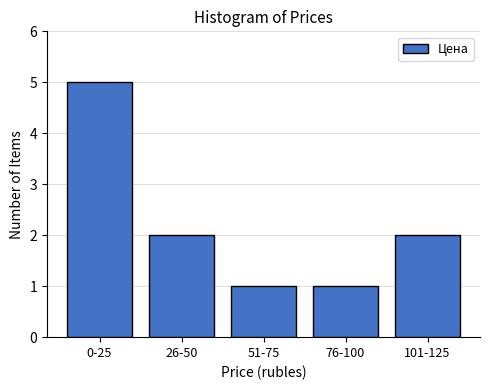

Reading left to right, list all the values displayed in this chart.

5	2	1	1	2